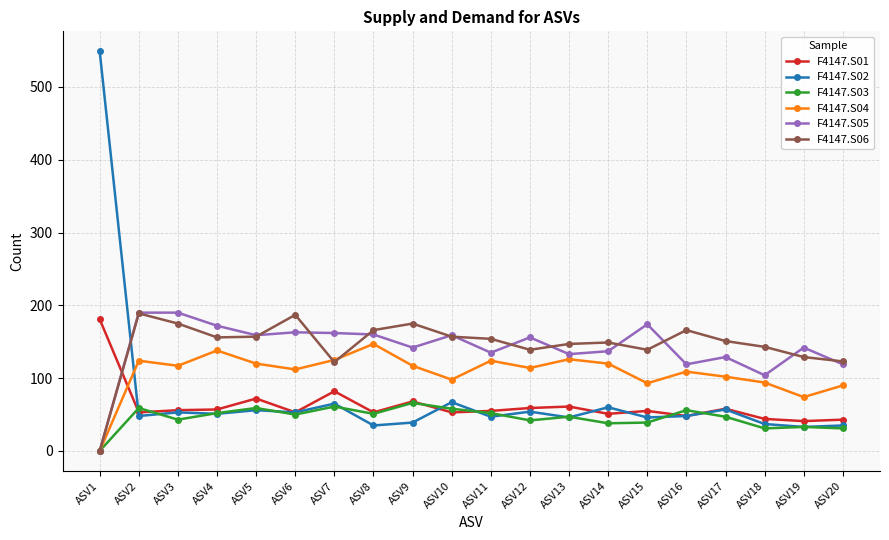

Where does the F4147.S02 series first go above 51?

ASV1